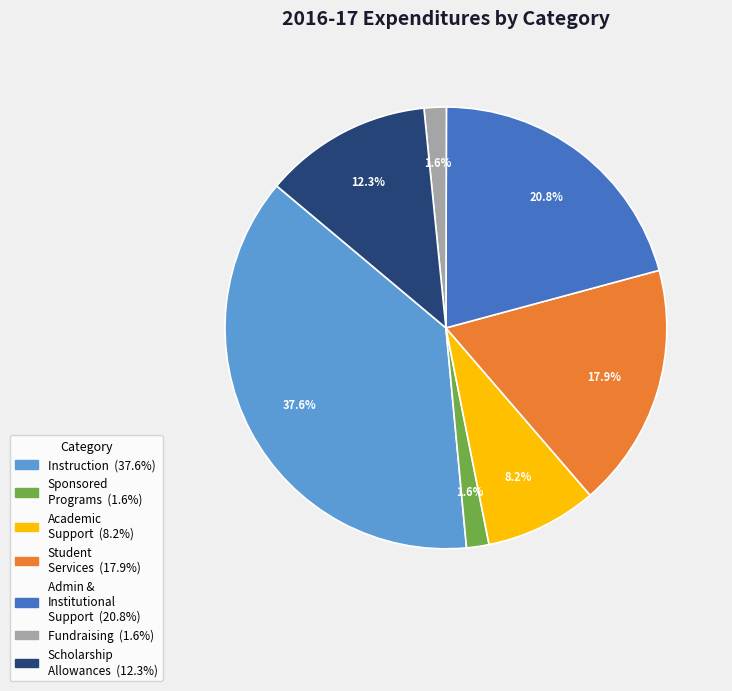

Is there any slice that represents more than half of the pie?

No